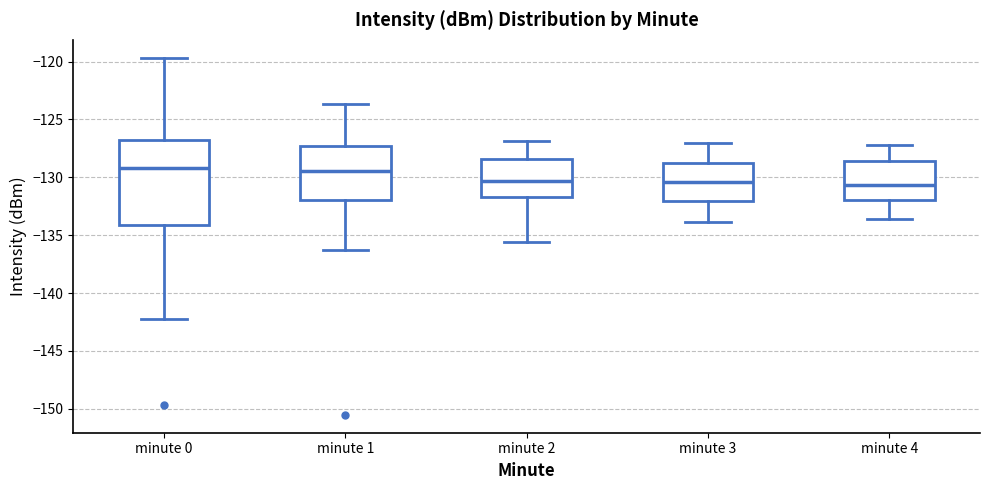

Where does the lower whisker of the box for minute 3 end on the y-axis? The values are not printed on the chart, so give them approximately, as read against the axis.

-134.0